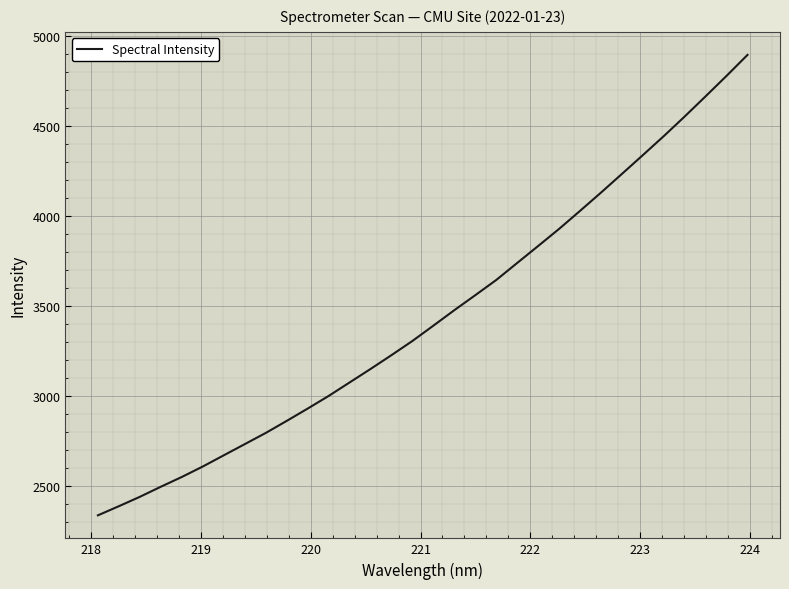

What is the maximum value shown in the chart?

4897.2